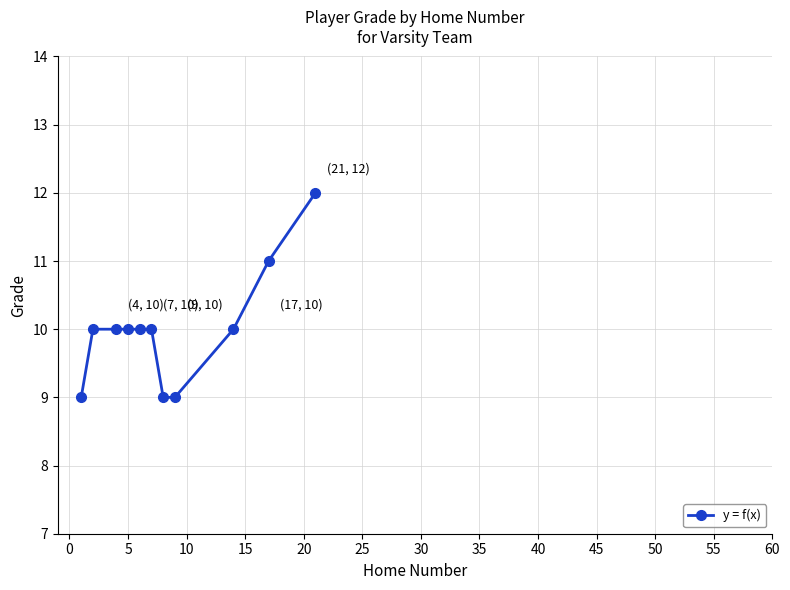

What is the value of the 4th point from the left?

10